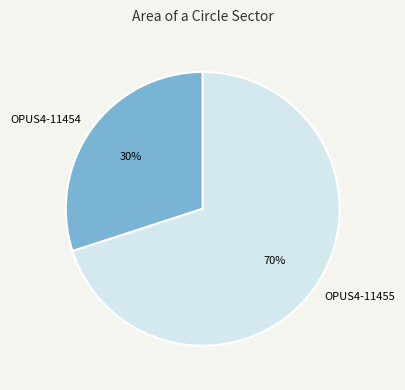

Which has a higher value, OPUS4-11455 or OPUS4-11454?

OPUS4-11455